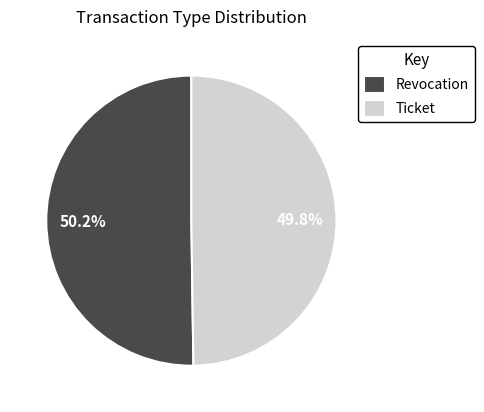

How many slices are in this pie chart?

2